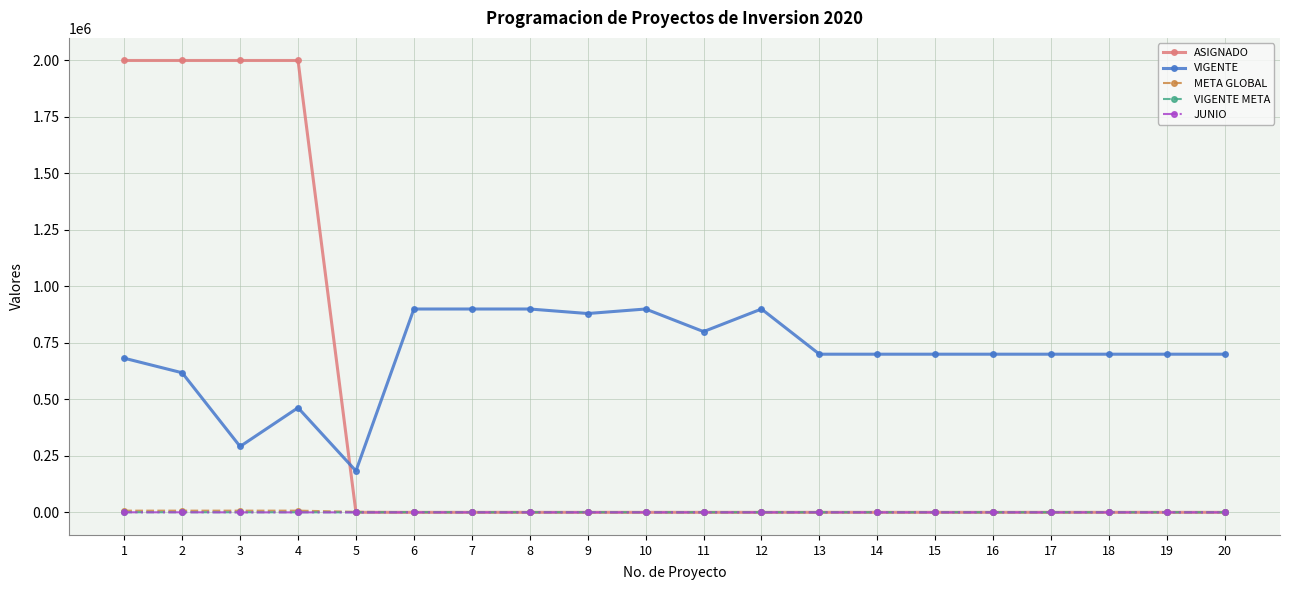

What is the maximum value shown in the chart?

2000000.0